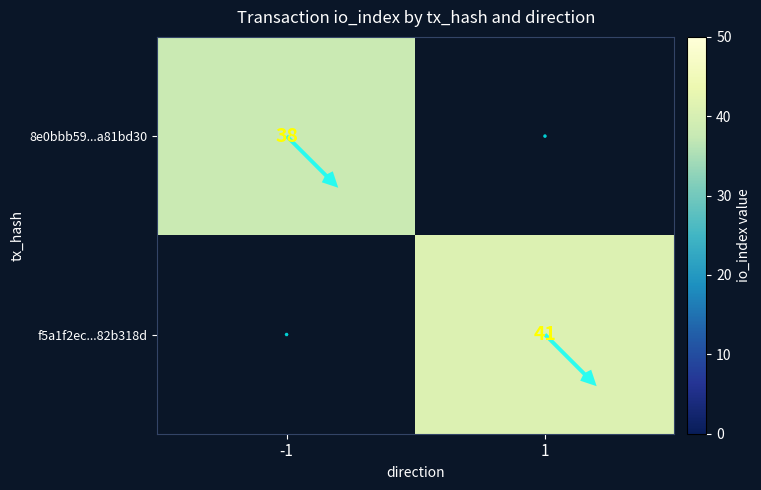

The f5a1f2eca0eff15810fd57bf81b60dbb82b318d series shows 1 at direction. True or false?

True